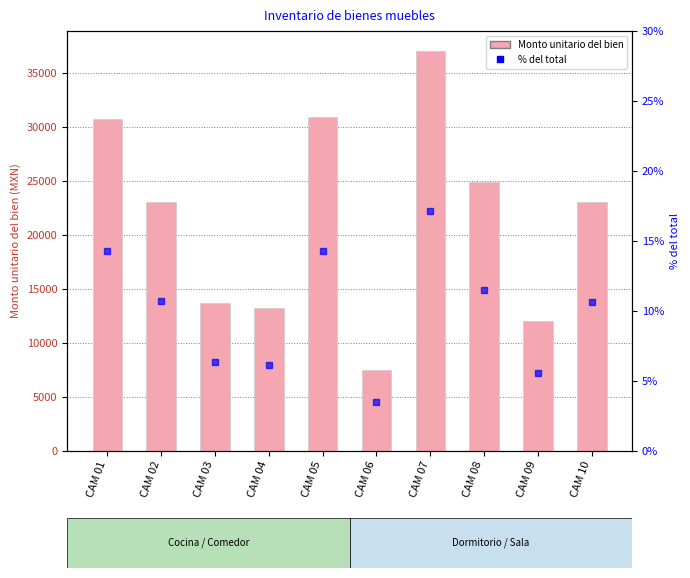

Where is Monto unitario nearest to the value 22278?

CAM 10